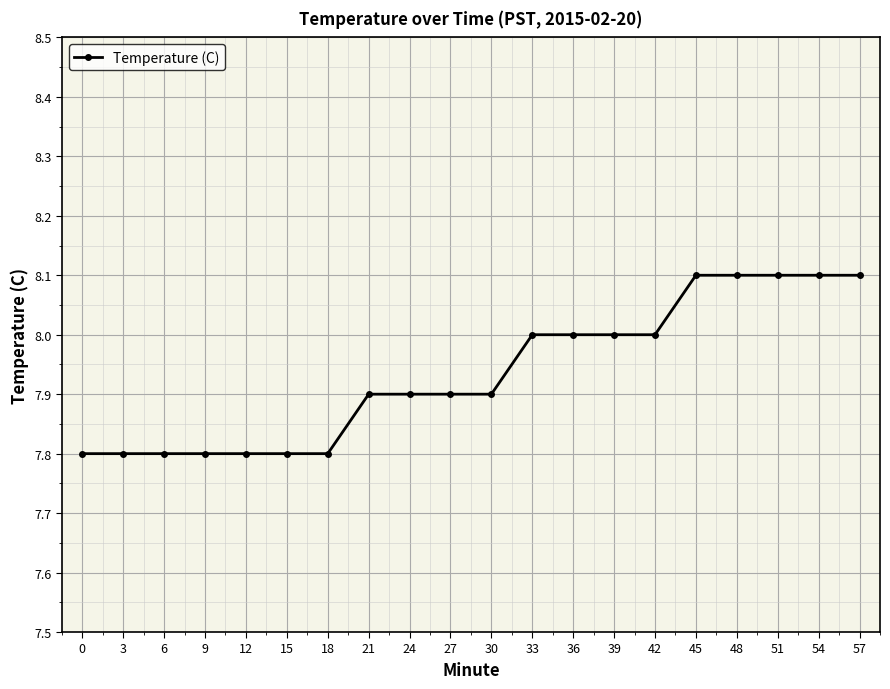

What is the change in value from 24 to 57?

+0.2